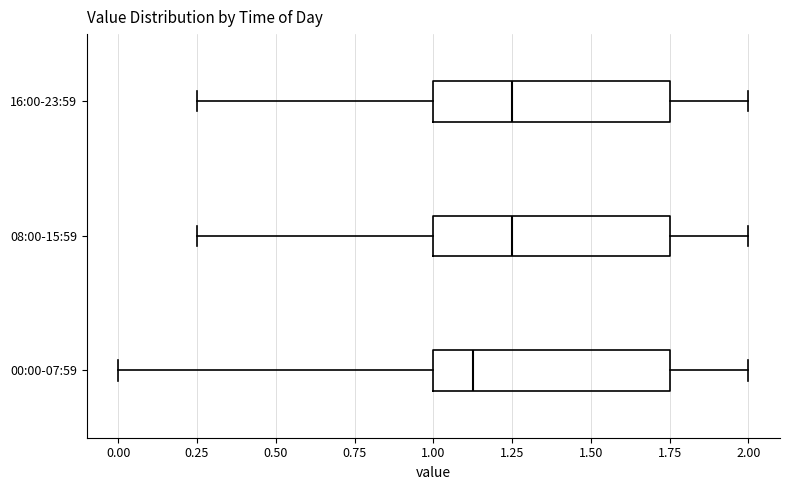

Which box has the furthest to the left median line?

00:00-07:59